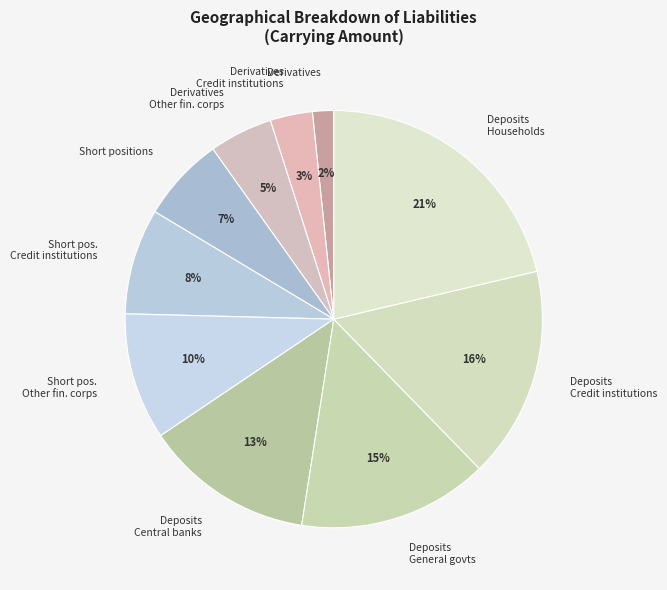

Which category has the biggest portion of the pie?

Deposits Households